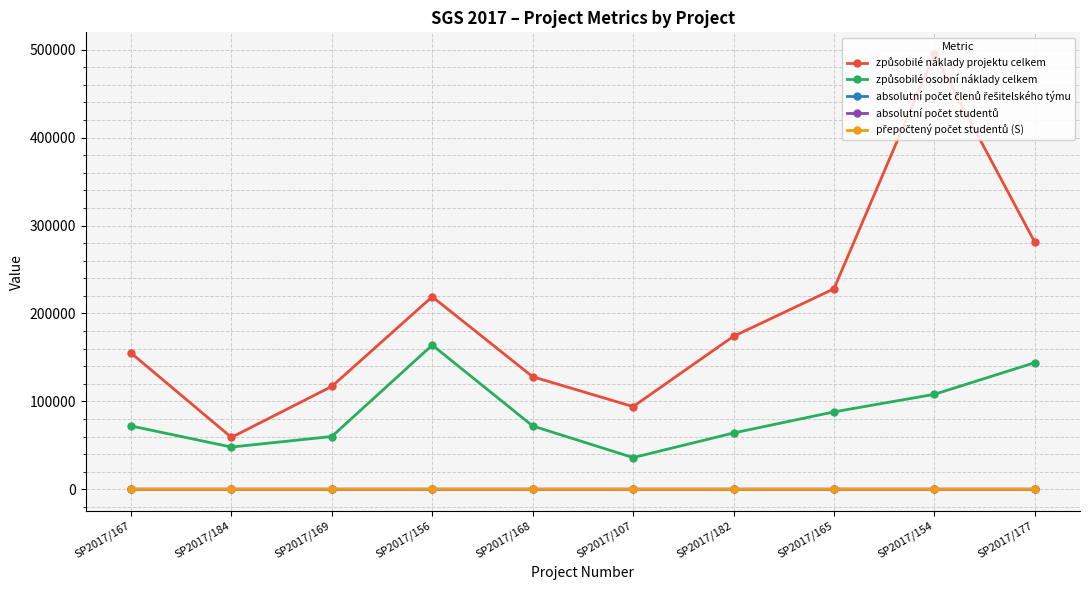

What is the smallest value displayed?

1.2